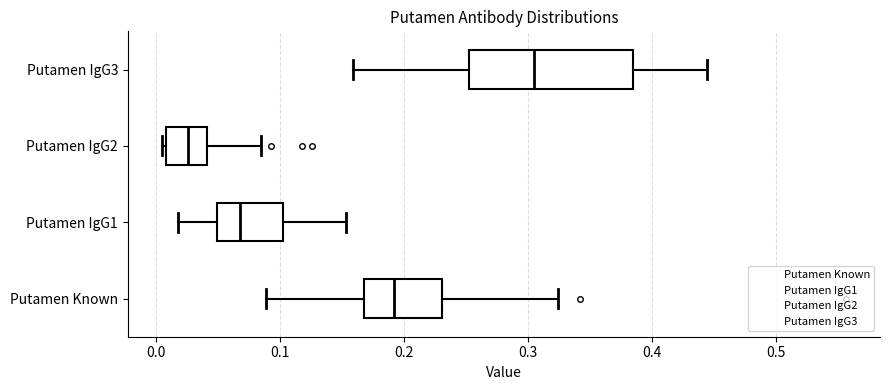

Which box is the widest, from its left edge to its right edge?

Putamen IgG3